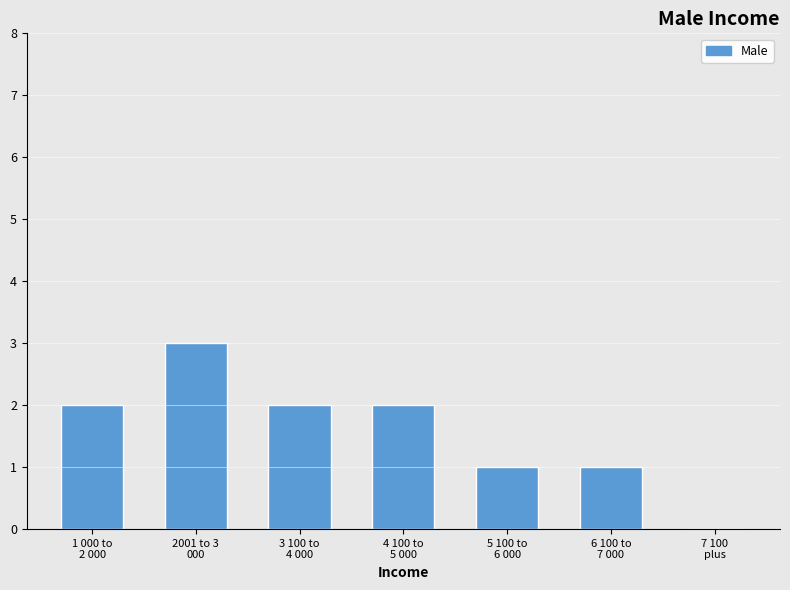

What is the greatest value displayed?

3